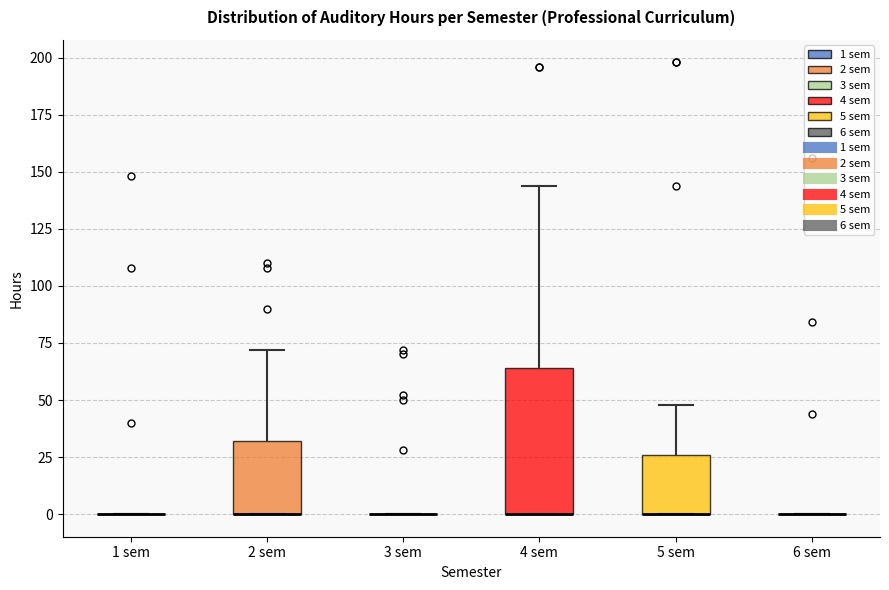

Comparing the boxes themselves (not the whiskers), which one is the tallest?

4 sem